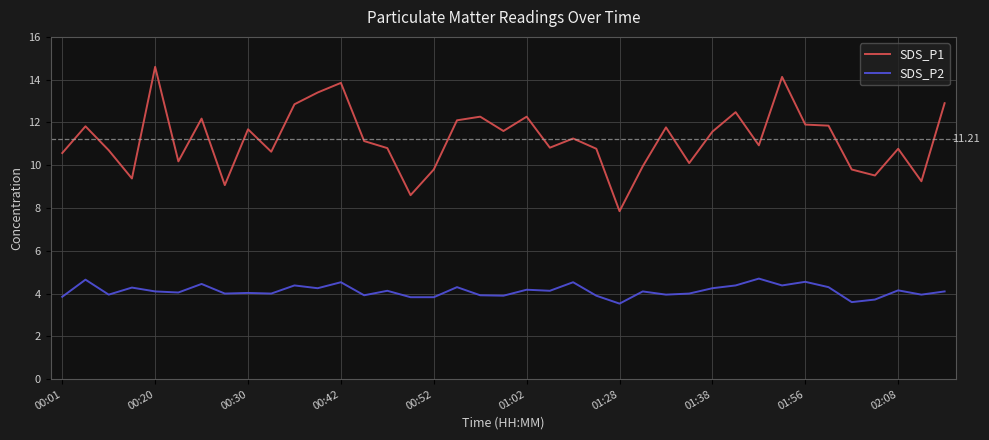

Which series has the largest total across all categories?

SDS_P1